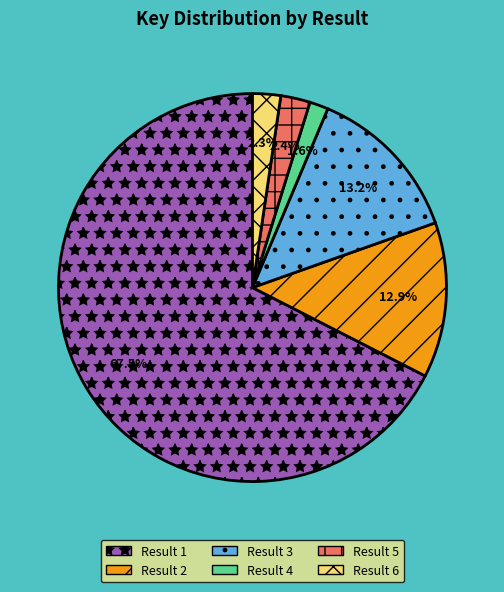

Does any single category account for the majority?

Yes